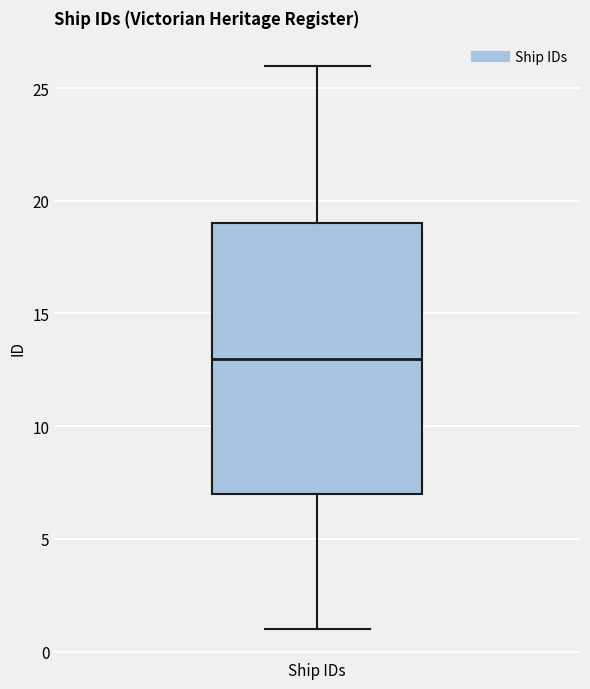

Read this box plot against the y-axis: the position of the median line, the range covered by the box, and the ends of both whiskers. The values are not printed on the chart, so give them approximately, as read against the axis.

median 13, box 7 to 19, whiskers 1 to 26